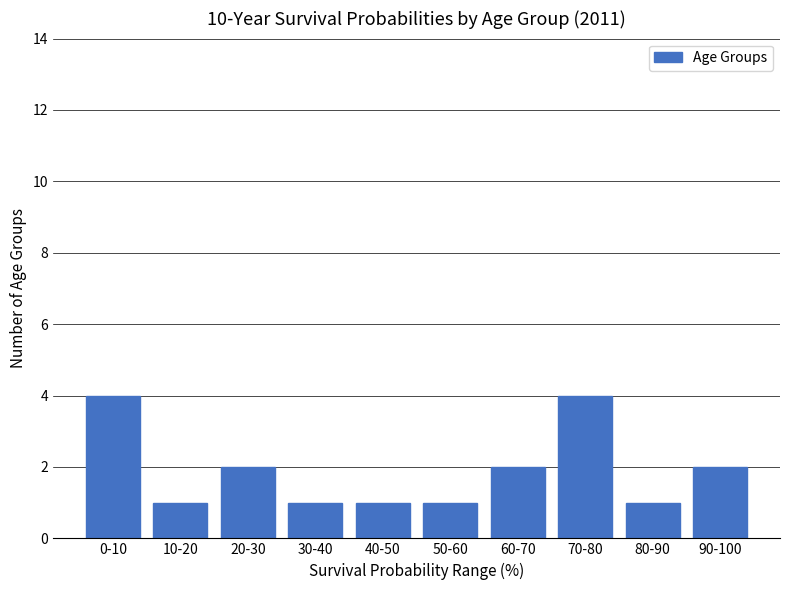

Reading left to right, what are all the values shown in this chart?

4	1	2	1	1	1	2	4	1	2